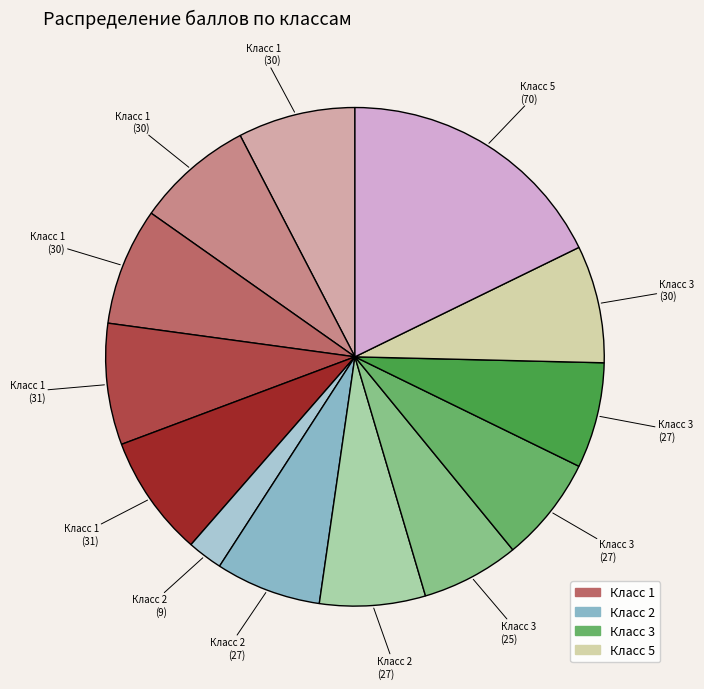

Is there any slice that represents more than half of the pie?

No